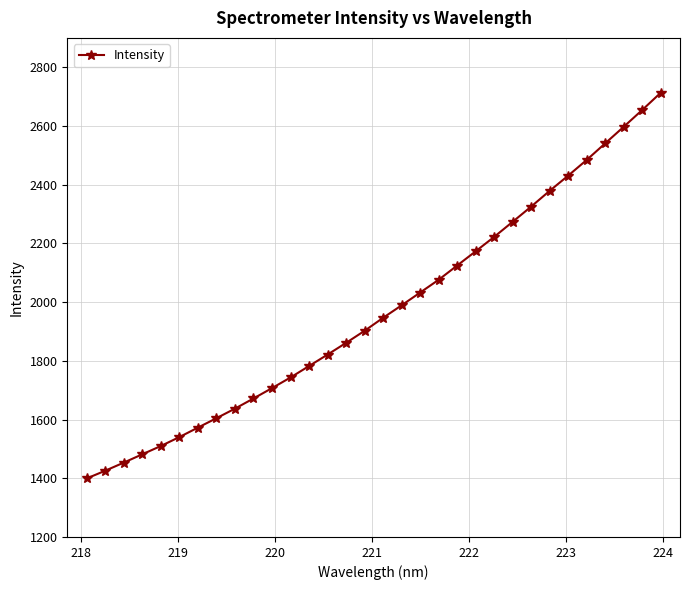

What is the difference between the second highest and minimum values?

1254.8